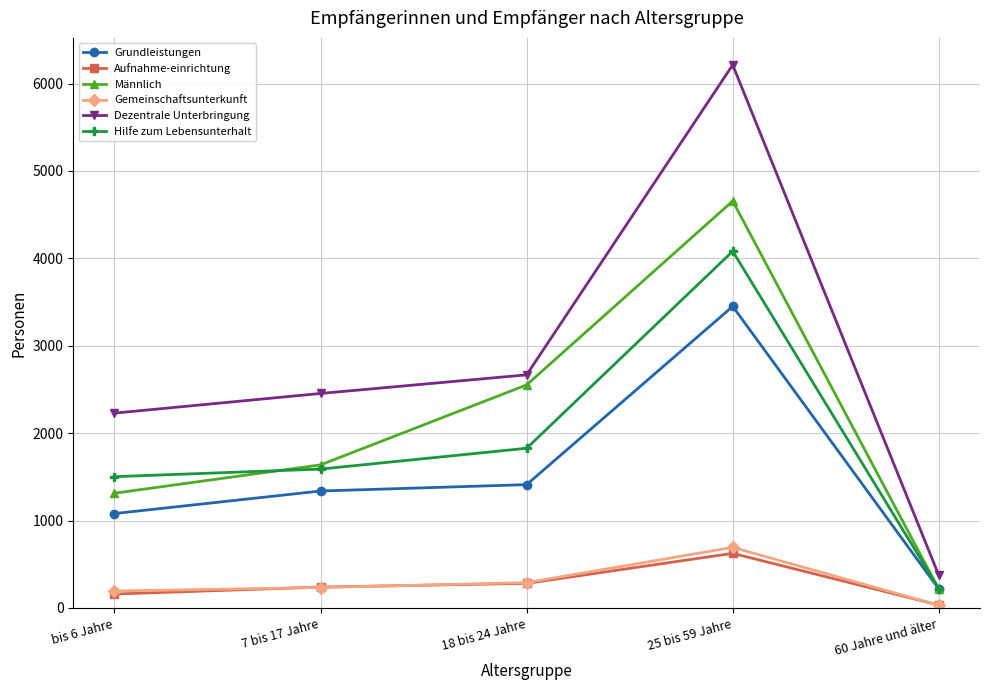

What is the sum of the Aufnahme-einrichtung values at 18 bis 24 Jahre and bis 6 Jahre?

440